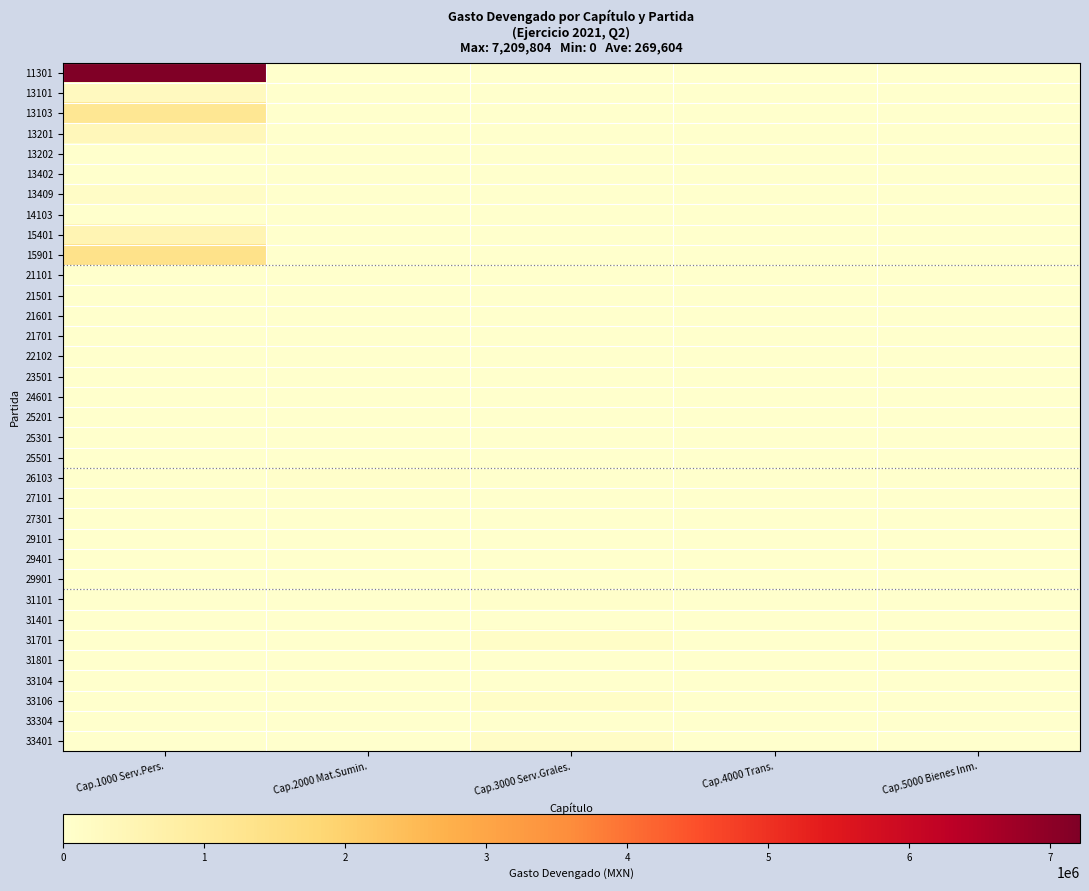

Reading left to right, list all the values displayed in this chart.

11301: Cap.1000 Serv.Pers.=7209804	Cap.2000 Mat.Sumin.=0	Cap.3000 Serv.Grales.=0	Cap.4000 Trans.=0	Cap.5000 Bienes Inm.=0
13101: Cap.1000 Serv.Pers.=266396	Cap.2000 Mat.Sumin.=0	Cap.3000 Serv.Grales.=0	Cap.4000 Trans.=0	Cap.5000 Bienes Inm.=0
13103: Cap.1000 Serv.Pers.=1164063	Cap.2000 Mat.Sumin.=0	Cap.3000 Serv.Grales.=0	Cap.4000 Trans.=0	Cap.5000 Bienes Inm.=0
13201: Cap.1000 Serv.Pers.=392619	Cap.2000 Mat.Sumin.=0	Cap.3000 Serv.Grales.=0	Cap.4000 Trans.=0	Cap.5000 Bienes Inm.=0
13202: Cap.1000 Serv.Pers.=0	Cap.2000 Mat.Sumin.=0	Cap.3000 Serv.Grales.=0	Cap.4000 Trans.=0	Cap.5000 Bienes Inm.=0
13402: Cap.1000 Serv.Pers.=20467	Cap.2000 Mat.Sumin.=0	Cap.3000 Serv.Grales.=0	Cap.4000 Trans.=0	Cap.5000 Bienes Inm.=0
13409: Cap.1000 Serv.Pers.=117560	Cap.2000 Mat.Sumin.=0	Cap.3000 Serv.Grales.=0	Cap.4000 Trans.=0	Cap.5000 Bienes Inm.=0
14103: Cap.1000 Serv.Pers.=0	Cap.2000 Mat.Sumin.=0	Cap.3000 Serv.Grales.=0	Cap.4000 Trans.=0	Cap.5000 Bienes Inm.=0
15401: Cap.1000 Serv.Pers.=508316	Cap.2000 Mat.Sumin.=0	Cap.3000 Serv.Grales.=0	Cap.4000 Trans.=0	Cap.5000 Bienes Inm.=0
15901: Cap.1000 Serv.Pers.=1371064	Cap.2000 Mat.Sumin.=0	Cap.3000 Serv.Grales.=0	Cap.4000 Trans.=0	Cap.5000 Bienes Inm.=0
21101: Cap.1000 Serv.Pers.=0	Cap.2000 Mat.Sumin.=0	Cap.3000 Serv.Grales.=0	Cap.4000 Trans.=0	Cap.5000 Bienes Inm.=0
21501: Cap.1000 Serv.Pers.=0	Cap.2000 Mat.Sumin.=8862	Cap.3000 Serv.Grales.=0	Cap.4000 Trans.=0	Cap.5000 Bienes Inm.=0
21601: Cap.1000 Serv.Pers.=0	Cap.2000 Mat.Sumin.=9860	Cap.3000 Serv.Grales.=0	Cap.4000 Trans.=0	Cap.5000 Bienes Inm.=0
21701: Cap.1000 Serv.Pers.=0	Cap.2000 Mat.Sumin.=0	Cap.3000 Serv.Grales.=0	Cap.4000 Trans.=0	Cap.5000 Bienes Inm.=0
22102: Cap.1000 Serv.Pers.=0	Cap.2000 Mat.Sumin.=1000	Cap.3000 Serv.Grales.=0	Cap.4000 Trans.=0	Cap.5000 Bienes Inm.=0
23501: Cap.1000 Serv.Pers.=0	Cap.2000 Mat.Sumin.=0	Cap.3000 Serv.Grales.=0	Cap.4000 Trans.=0	Cap.5000 Bienes Inm.=0
24601: Cap.1000 Serv.Pers.=0	Cap.2000 Mat.Sumin.=0	Cap.3000 Serv.Grales.=0	Cap.4000 Trans.=0	Cap.5000 Bienes Inm.=0
25201: Cap.1000 Serv.Pers.=0	Cap.2000 Mat.Sumin.=0	Cap.3000 Serv.Grales.=0	Cap.4000 Trans.=0	Cap.5000 Bienes Inm.=0
25301: Cap.1000 Serv.Pers.=0	Cap.2000 Mat.Sumin.=0	Cap.3000 Serv.Grales.=0	Cap.4000 Trans.=0	Cap.5000 Bienes Inm.=0
25501: Cap.1000 Serv.Pers.=0	Cap.2000 Mat.Sumin.=0	Cap.3000 Serv.Grales.=0	Cap.4000 Trans.=0	Cap.5000 Bienes Inm.=0
26103: Cap.1000 Serv.Pers.=0	Cap.2000 Mat.Sumin.=37414	Cap.3000 Serv.Grales.=0	Cap.4000 Trans.=0	Cap.5000 Bienes Inm.=0
27101: Cap.1000 Serv.Pers.=0	Cap.2000 Mat.Sumin.=0	Cap.3000 Serv.Grales.=0	Cap.4000 Trans.=0	Cap.5000 Bienes Inm.=0
27301: Cap.1000 Serv.Pers.=0	Cap.2000 Mat.Sumin.=0	Cap.3000 Serv.Grales.=0	Cap.4000 Trans.=0	Cap.5000 Bienes Inm.=0
29101: Cap.1000 Serv.Pers.=0	Cap.2000 Mat.Sumin.=0	Cap.3000 Serv.Grales.=0	Cap.4000 Trans.=0	Cap.5000 Bienes Inm.=0
29401: Cap.1000 Serv.Pers.=0	Cap.2000 Mat.Sumin.=0	Cap.3000 Serv.Grales.=0	Cap.4000 Trans.=0	Cap.5000 Bienes Inm.=0
29901: Cap.1000 Serv.Pers.=0	Cap.2000 Mat.Sumin.=0	Cap.3000 Serv.Grales.=0	Cap.4000 Trans.=0	Cap.5000 Bienes Inm.=0
31101: Cap.1000 Serv.Pers.=0	Cap.2000 Mat.Sumin.=0	Cap.3000 Serv.Grales.=41870	Cap.4000 Trans.=0	Cap.5000 Bienes Inm.=0
31401: Cap.1000 Serv.Pers.=0	Cap.2000 Mat.Sumin.=0	Cap.3000 Serv.Grales.=0	Cap.4000 Trans.=0	Cap.5000 Bienes Inm.=0
31701: Cap.1000 Serv.Pers.=0	Cap.2000 Mat.Sumin.=0	Cap.3000 Serv.Grales.=100079	Cap.4000 Trans.=0	Cap.5000 Bienes Inm.=0
31801: Cap.1000 Serv.Pers.=0	Cap.2000 Mat.Sumin.=0	Cap.3000 Serv.Grales.=0	Cap.4000 Trans.=0	Cap.5000 Bienes Inm.=0
33104: Cap.1000 Serv.Pers.=0	Cap.2000 Mat.Sumin.=0	Cap.3000 Serv.Grales.=0	Cap.4000 Trans.=0	Cap.5000 Bienes Inm.=0
33106: Cap.1000 Serv.Pers.=0	Cap.2000 Mat.Sumin.=0	Cap.3000 Serv.Grales.=85423	Cap.4000 Trans.=0	Cap.5000 Bienes Inm.=0
33304: Cap.1000 Serv.Pers.=0	Cap.2000 Mat.Sumin.=0	Cap.3000 Serv.Grales.=0	Cap.4000 Trans.=0	Cap.5000 Bienes Inm.=0
33401: Cap.1000 Serv.Pers.=0	Cap.2000 Mat.Sumin.=0	Cap.3000 Serv.Grales.=114941	Cap.4000 Trans.=0	Cap.5000 Bienes Inm.=0